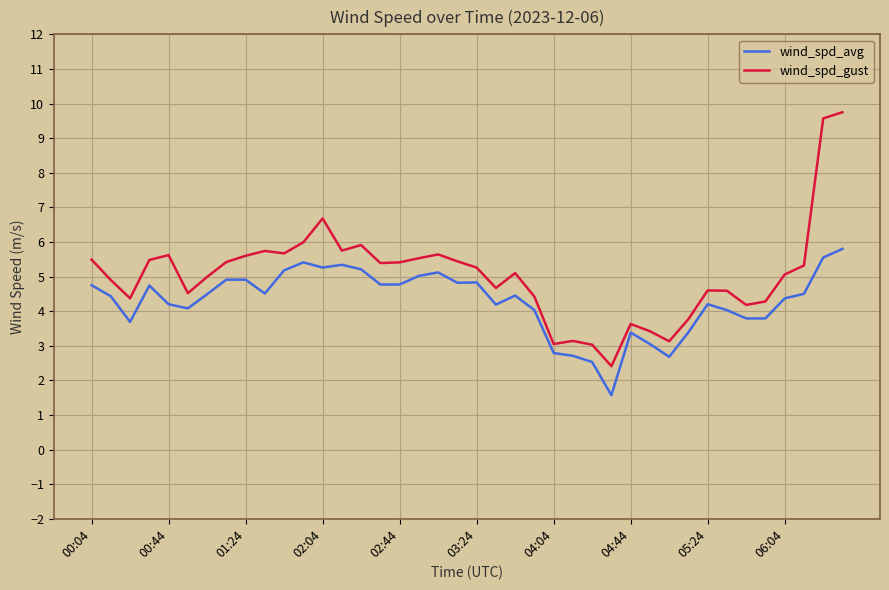

True or false: wind_spd_gust and wind_spd_avg cross at least once.

False